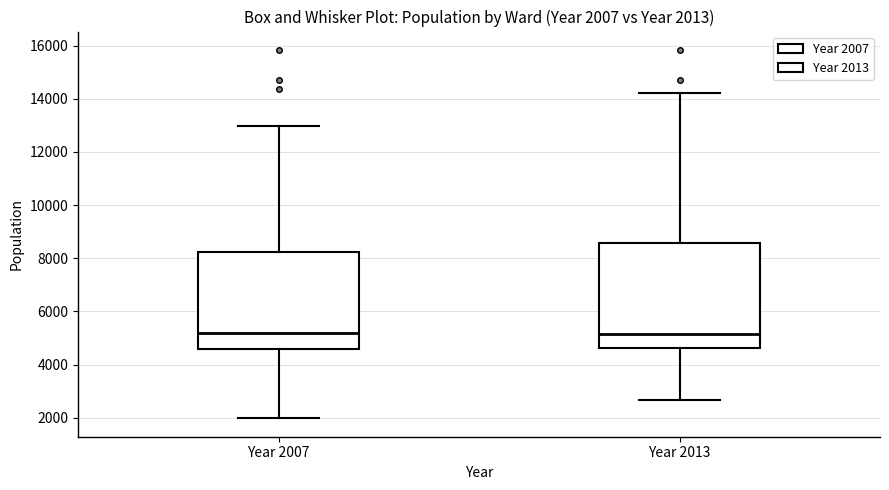

Comparing the boxes themselves (not the whiskers), which one is the tallest?

Year 2013